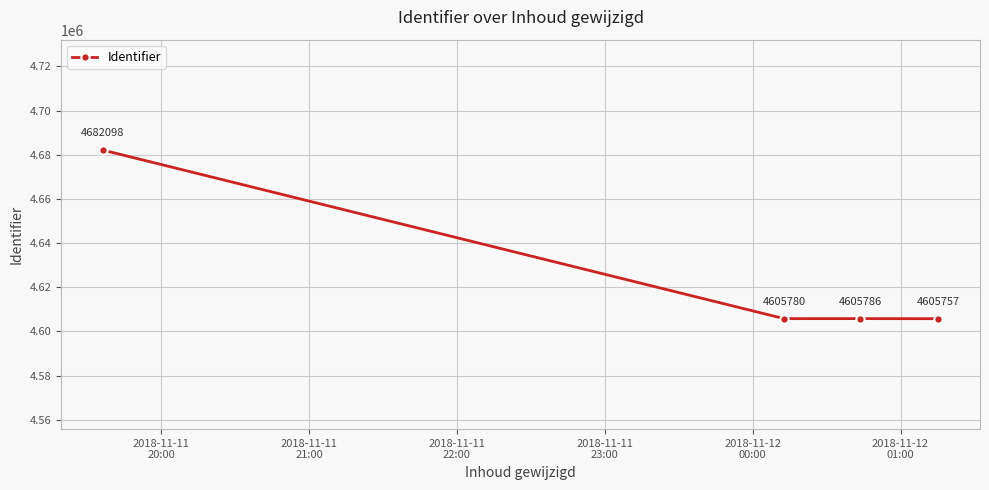

What is the difference between the second highest and minimum values?

29